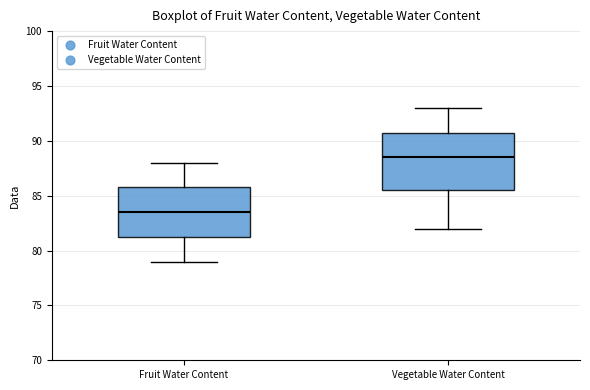

Reading left to right, read every box against the y-axis: the position of its median line, the range the box covers, and the ends of its whiskers. The values are not printed on the chart, so give them approximately, as read against the axis.

Fruit Water Content: median 83.5, box 81.5 to 86.0, whiskers 79.0 to 88.0
Vegetable Water Content: median 88.5, box 85.5 to 91.0, whiskers 82.0 to 93.0